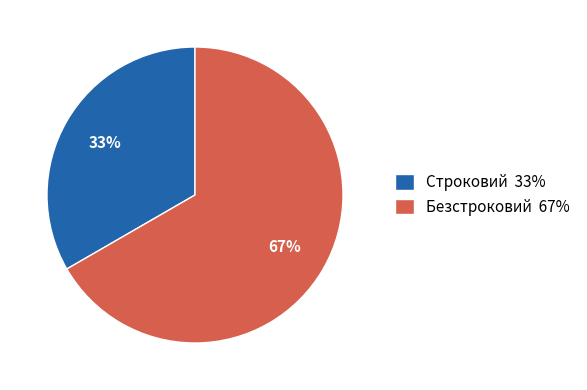

True or false: Безстроковий accounts for 81% of the total.

False